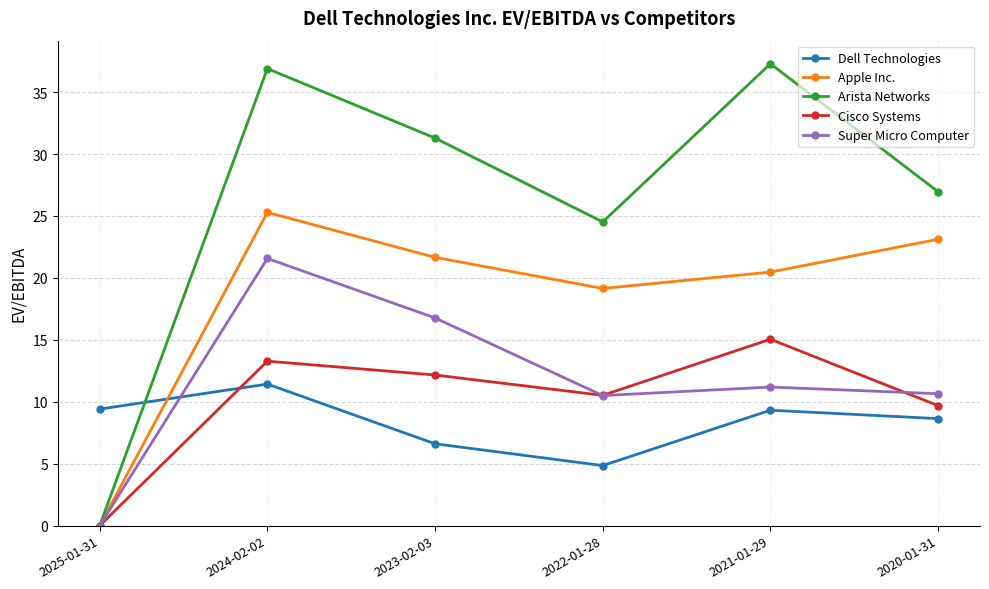

At how many categories does at least one series exceed 6?

6